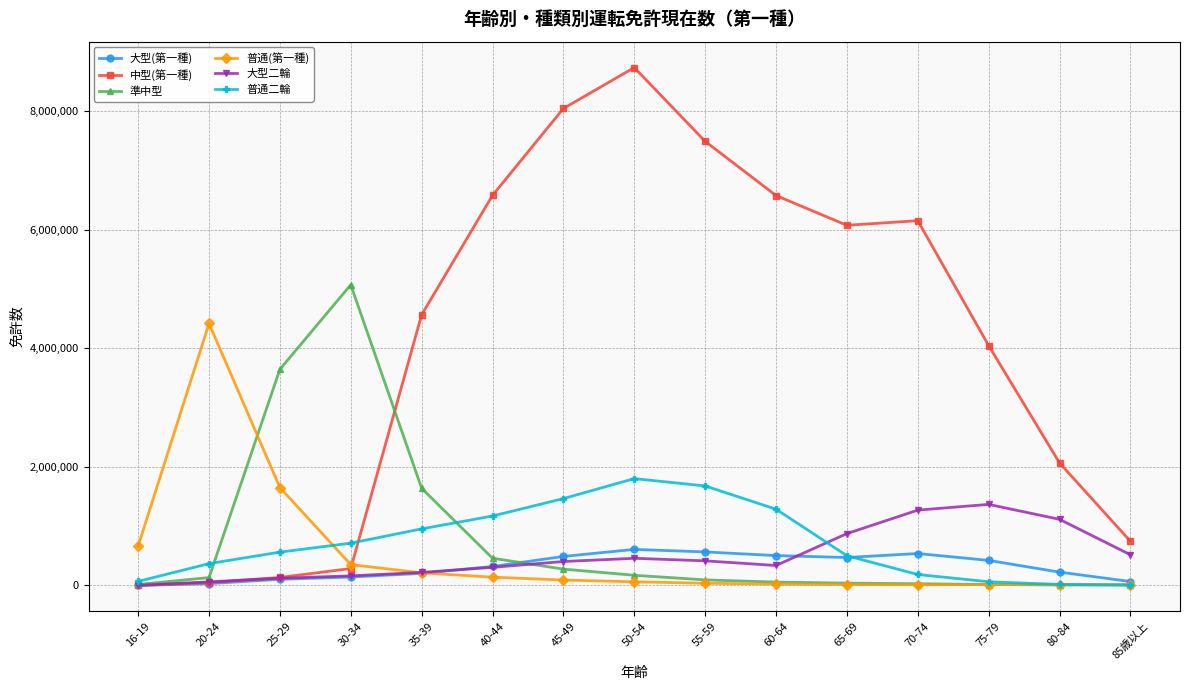

Where is the first local maximum for 普通二輪?

50-54